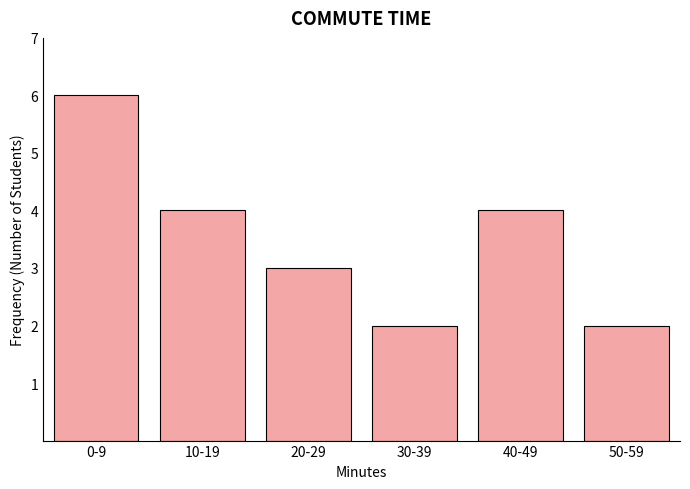

Reading left to right, extract all data points from this chart.

6	4	3	2	4	2